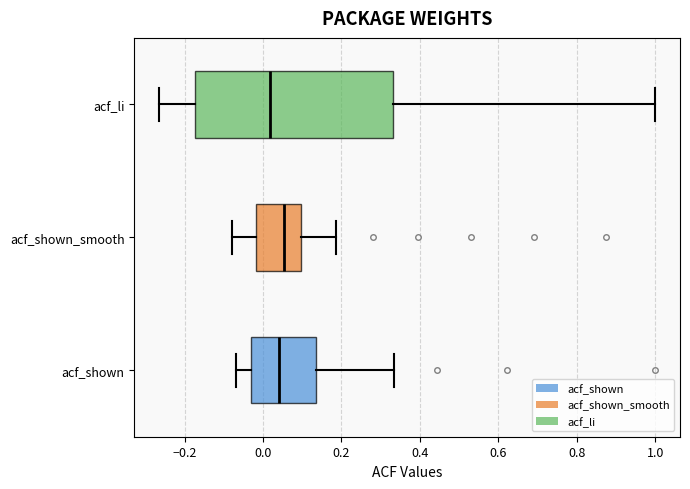

Reading bottom to top, read every box against the x-axis: the position of its median line, the range the box covers, and the ends of its whiskers. The values are not printed on the chart, so give them approximately, as read against the axis.

acf_shown: median 0.04, box -0.04 to 0.14, whiskers -0.06 to 0.34
acf_shown_smooth: median 0.06, box -0.02 to 0.10, whiskers -0.08 to 0.18
acf_li: median 0.02, box -0.18 to 0.34, whiskers -0.26 to 1.00